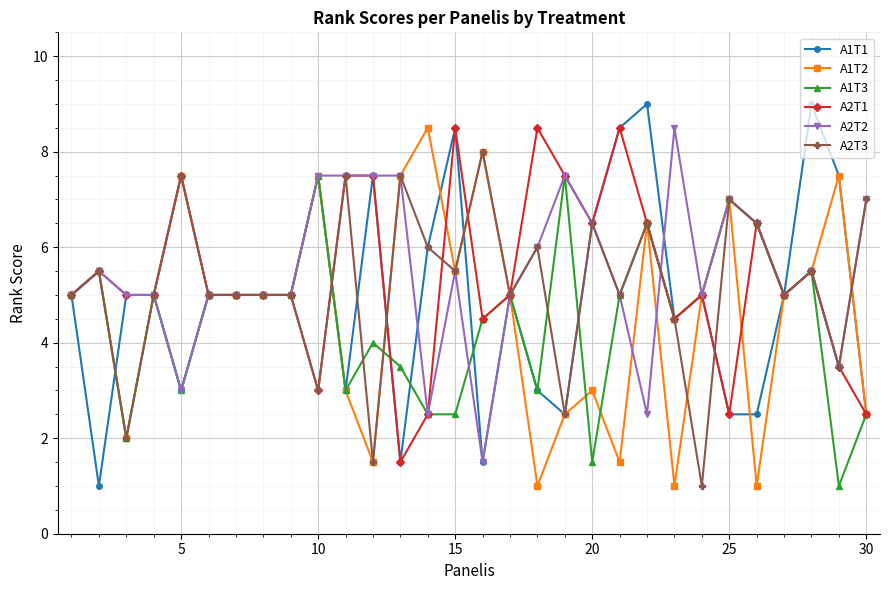

What is the minimum value for A2T2?

1.5